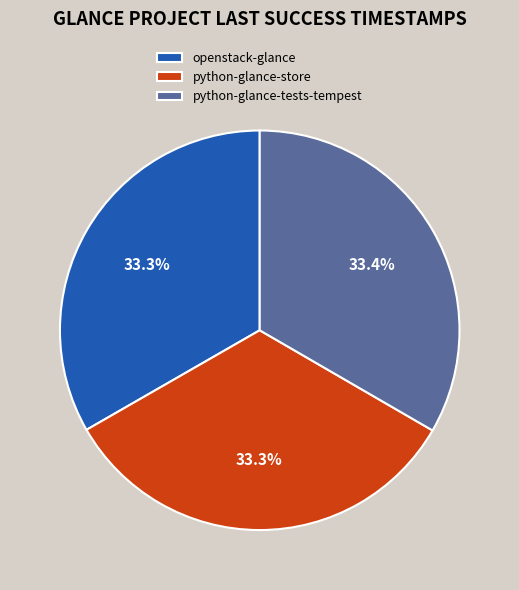

Does openstack-glance represent more than half of the total?

No